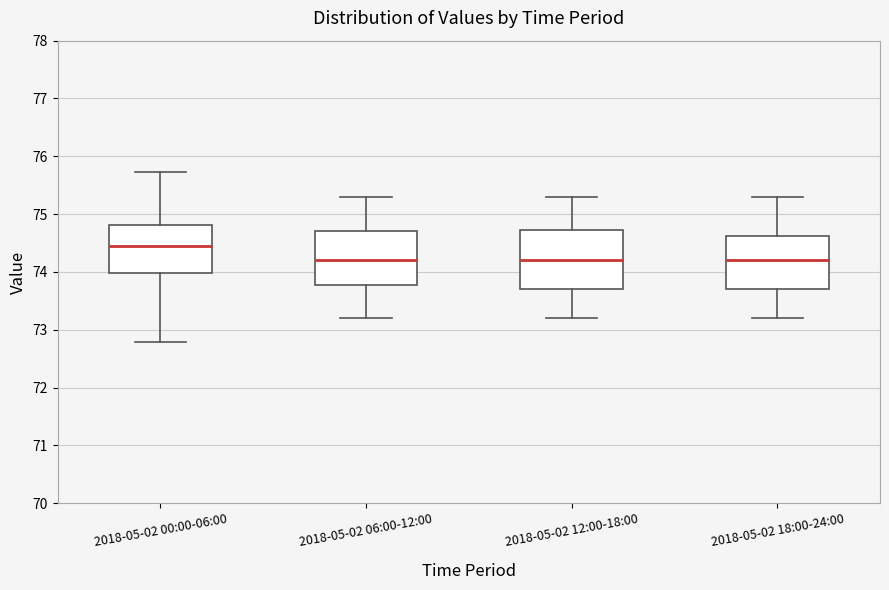

Reading left to right, transcribe this box plot: for each box, give where its median line is, the range the box spans, and where its two whiskers end, as read against the y-axis. The values are not printed on the chart, so give them approximately, as read against the axis.

2018-05-02 00:00-06:00: median 74.4, box 74.0 to 74.8, whiskers 72.8 to 75.7
2018-05-02 06:00-12:00: median 74.2, box 73.8 to 74.7, whiskers 73.2 to 75.3
2018-05-02 12:00-18:00: median 74.2, box 73.7 to 74.7, whiskers 73.2 to 75.3
2018-05-02 18:00-24:00: median 74.2, box 73.7 to 74.6, whiskers 73.2 to 75.3